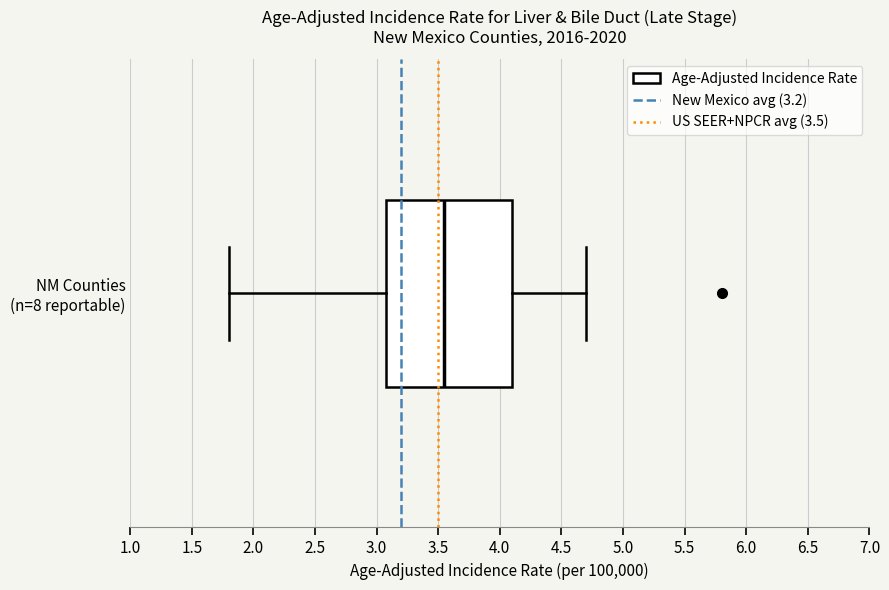

Transcribe this box plot: give where the median line is, the range the box spans, and where the two whiskers end, as read against the x-axis. The values are not printed on the chart, so give them approximately, as read against the axis.

median 3.55, box 3.10 to 4.10, whiskers 1.80 to 4.70